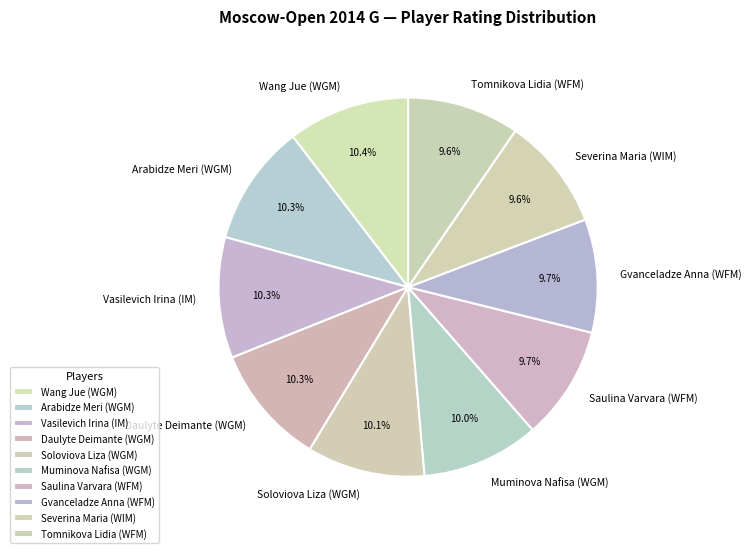

What is the total percentage of Gvanceladze Anna (WFM) and Severina Maria (WIM)?

19.3%